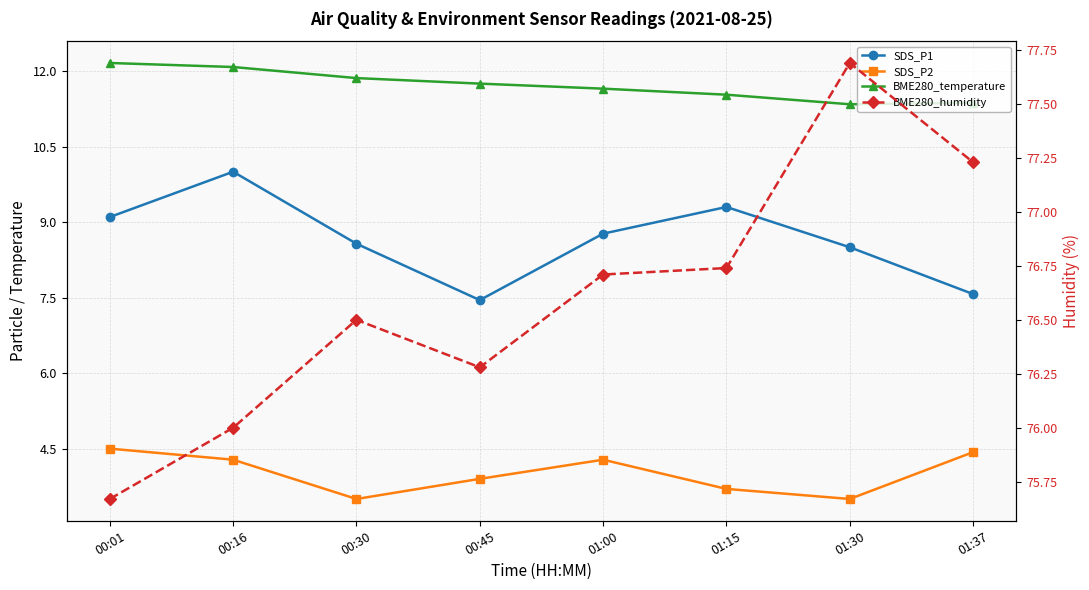

How many values in the SDS_P2 series exceed 4?

4